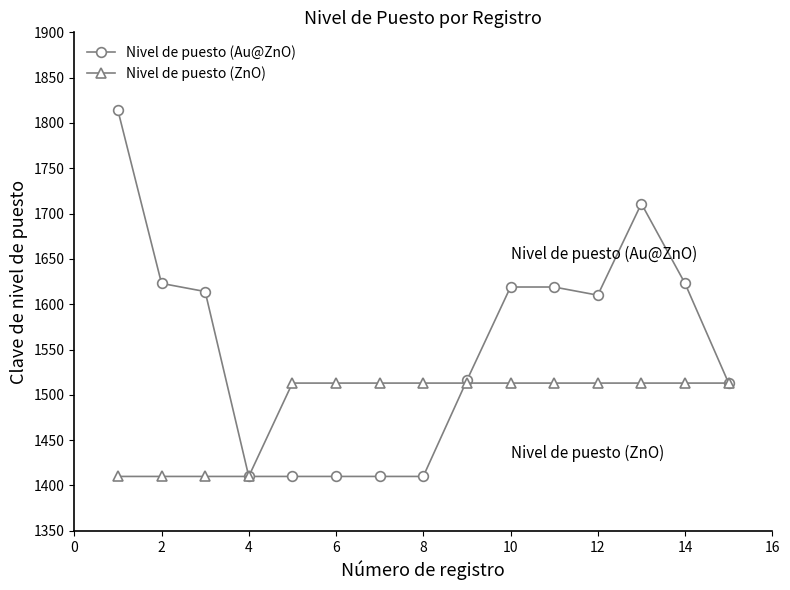

What is the difference between the maximum and minimum values in the Nivel de puesto (Au@ZnO) series?

404